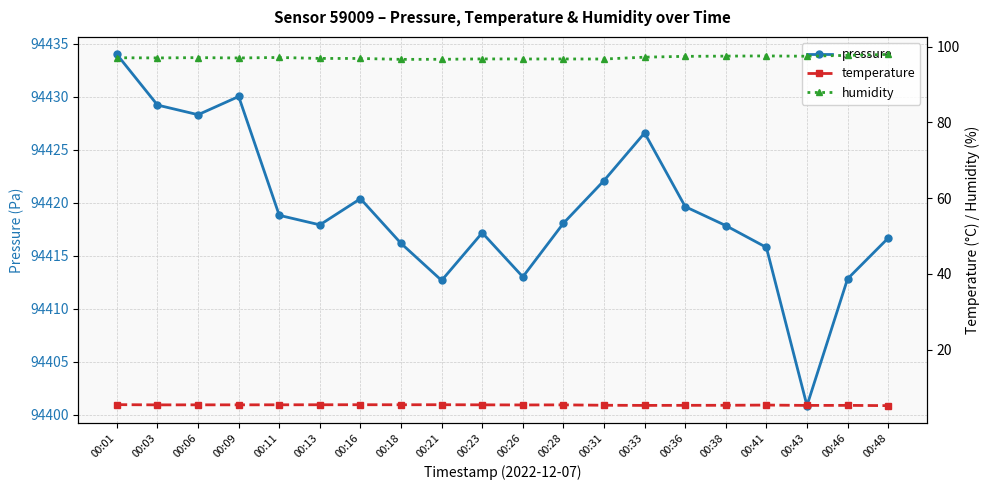

Which series has the largest total across all categories?

pressure